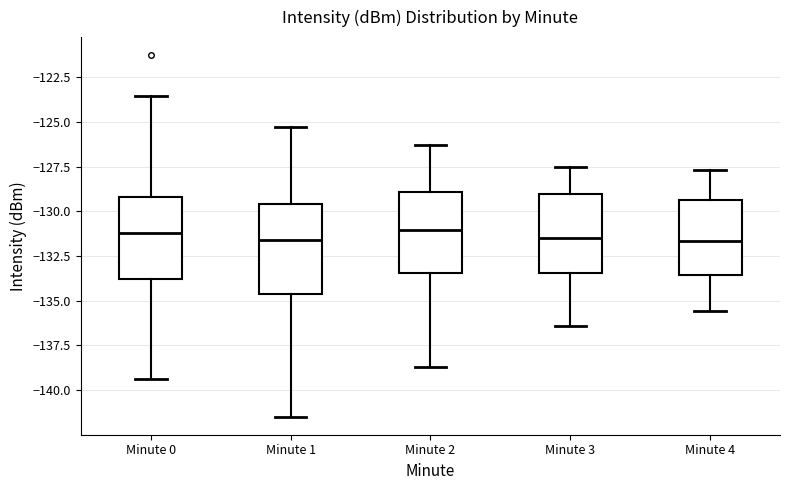

Reading left to right, transcribe this box plot: for each box, give where its median line is, the range the box spans, and where its two whiskers end, as read against the y-axis. The values are not printed on the chart, so give them approximately, as read against the axis.

Minute 0: median -131.0, box -134.0 to -129.0, whiskers -139.5 to -123.5
Minute 1: median -131.5, box -134.5 to -129.5, whiskers -141.5 to -125.5
Minute 2: median -131.0, box -133.5 to -129.0, whiskers -138.5 to -126.5
Minute 3: median -131.5, box -133.5 to -129.0, whiskers -136.5 to -127.5
Minute 4: median -131.5, box -133.5 to -129.5, whiskers -135.5 to -127.5